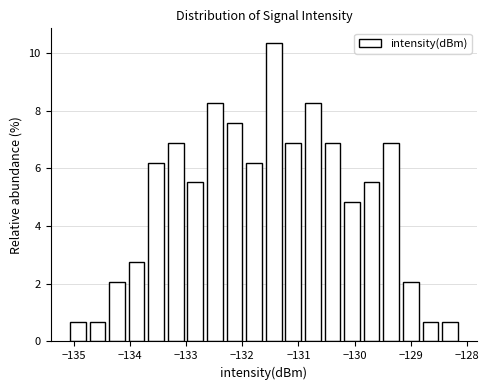

Around what value on the x-axis is the tallest bar? Give the approximate position of its centre, as read against the axis.

-131.4